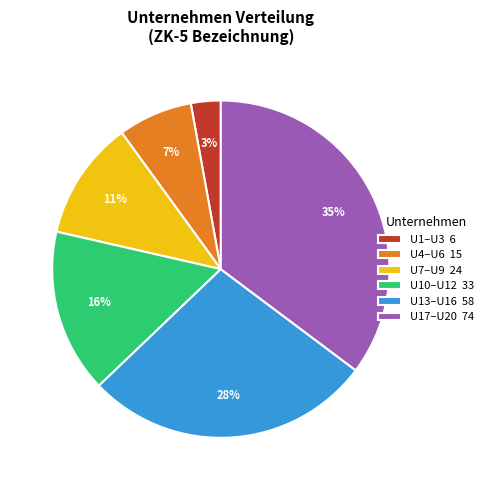

Which slice is the smallest?

U1–U3 6